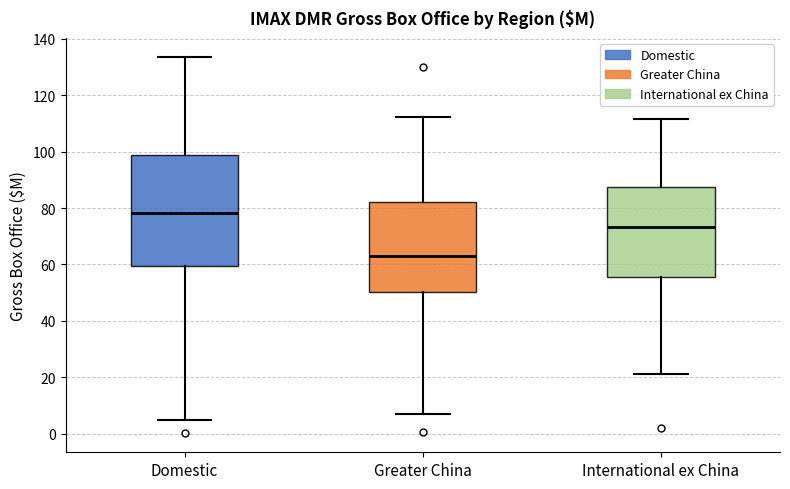

Reading left to right, read every box against the y-axis: the position of its median line, the range the box covers, and the ends of its whiskers. The values are not printed on the chart, so give them approximately, as read against the axis.

Domestic: median 78, box 60 to 98, whiskers 4 to 134
Greater China: median 64, box 50 to 82, whiskers 6 to 112
International ex China: median 74, box 56 to 88, whiskers 22 to 112